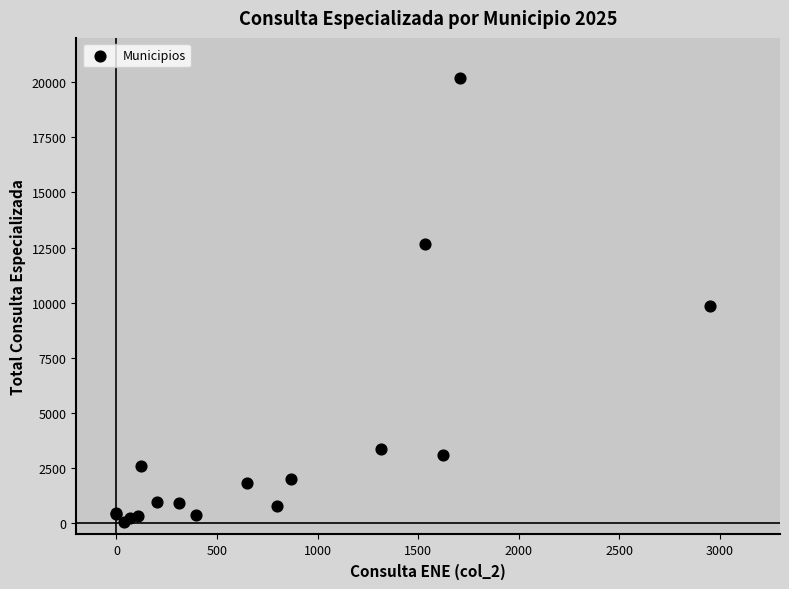

What Y value in the scatter plot is closest to 10113?

9843